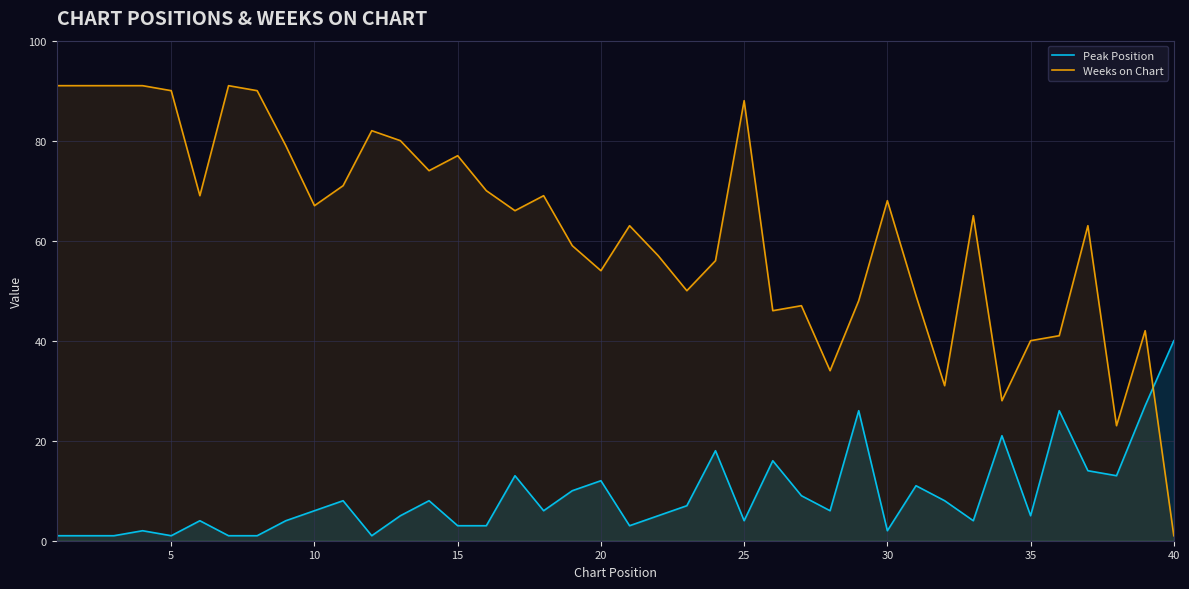

What is the smallest value displayed?

1